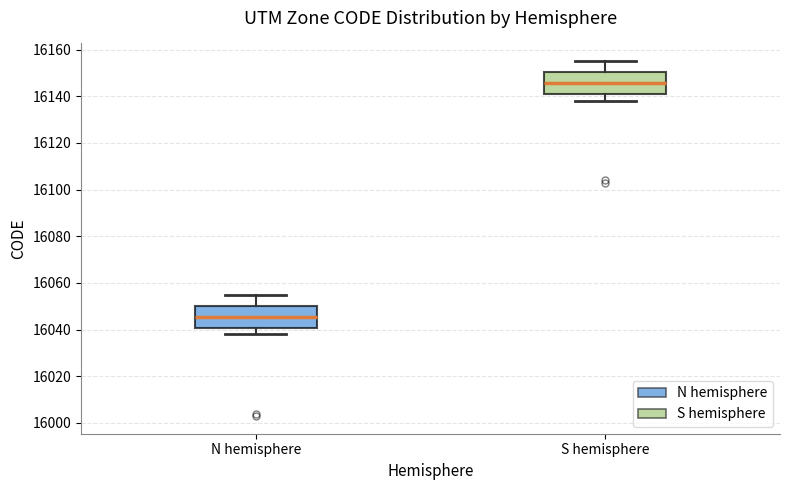

Reading left to right, read every box against the y-axis: the position of its median line, the range the box covers, and the ends of its whiskers. The values are not printed on the chart, so give them approximately, as read against the axis.

N hemisphere: median 16046, box 16040 to 16050, whiskers 16038 to 16056
S hemisphere: median 16146, box 16140 to 16150, whiskers 16138 to 16156